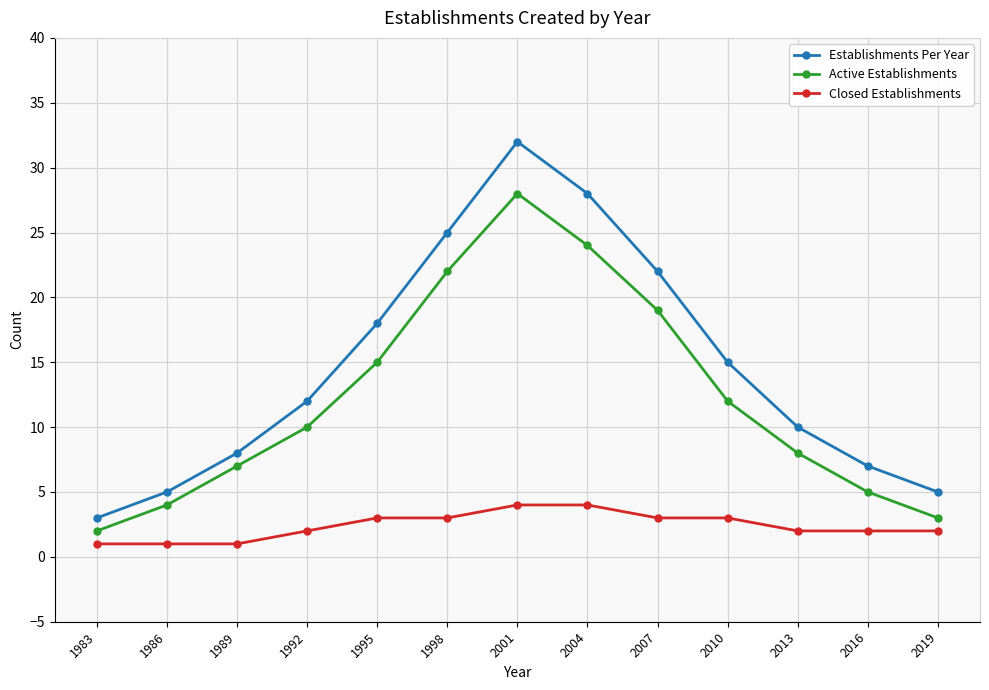

Reading right to left, transcribe all the data shown in this chart.

Establishments Per Year: 2019=5	2016=7	2013=10	2010=15	2007=22	2004=28	2001=32	1998=25	1995=18	1992=12	1989=8	1986=5	1983=3
Active Establishments: 2019=3	2016=5	2013=8	2010=12	2007=19	2004=24	2001=28	1998=22	1995=15	1992=10	1989=7	1986=4	1983=2
Closed Establishments: 2019=2	2016=2	2013=2	2010=3	2007=3	2004=4	2001=4	1998=3	1995=3	1992=2	1989=1	1986=1	1983=1